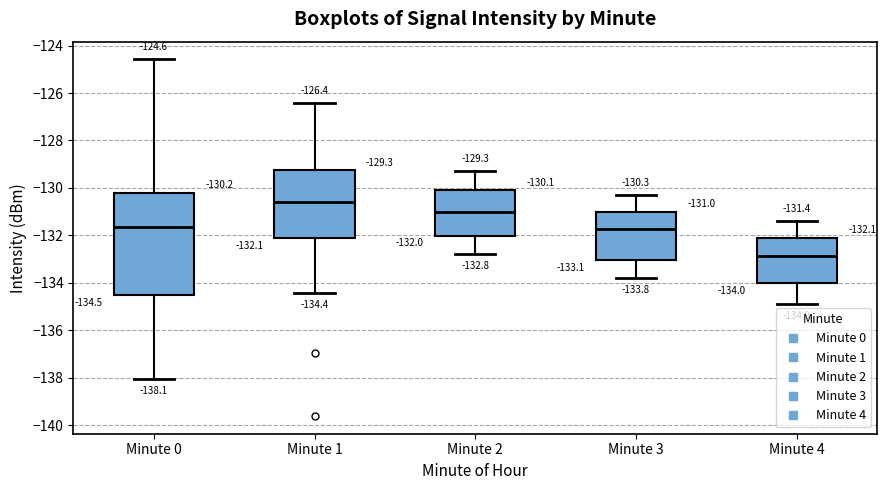

Which box is the tallest, from its lower edge to its upper edge?

Minute 0